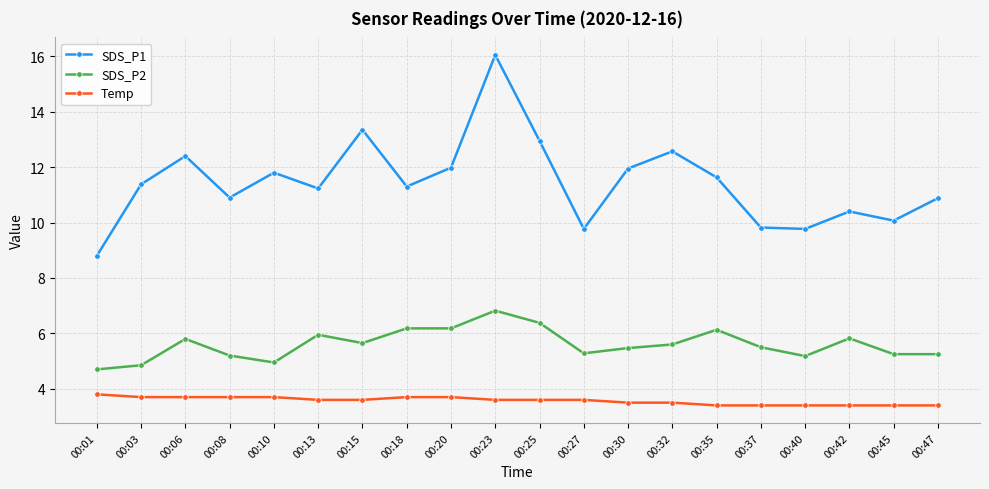

How many distinct data groups are displayed?

3